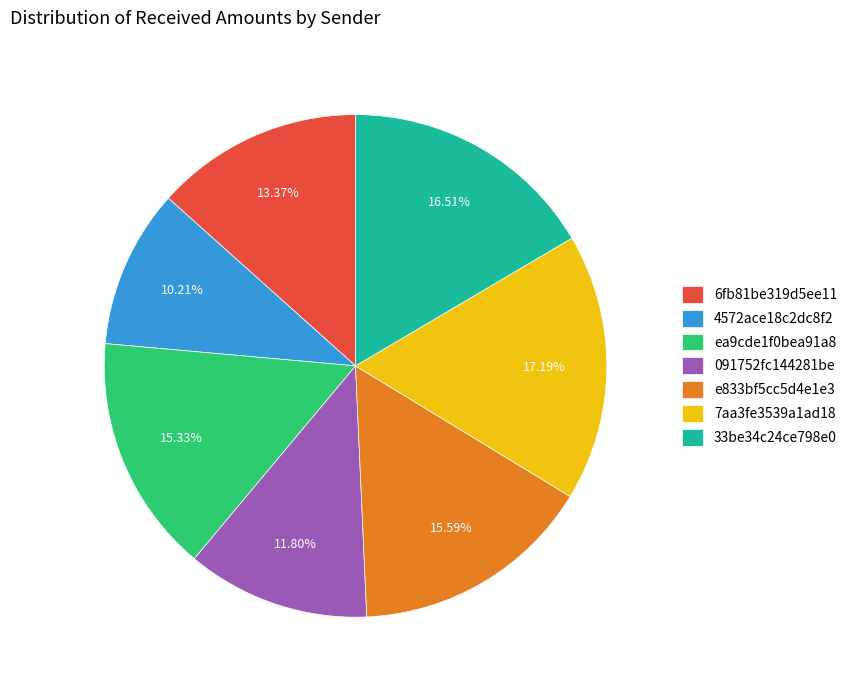

Do ea9cde1f0bea91a8 and 091752fc144281be together represent more than half of the pie?

No